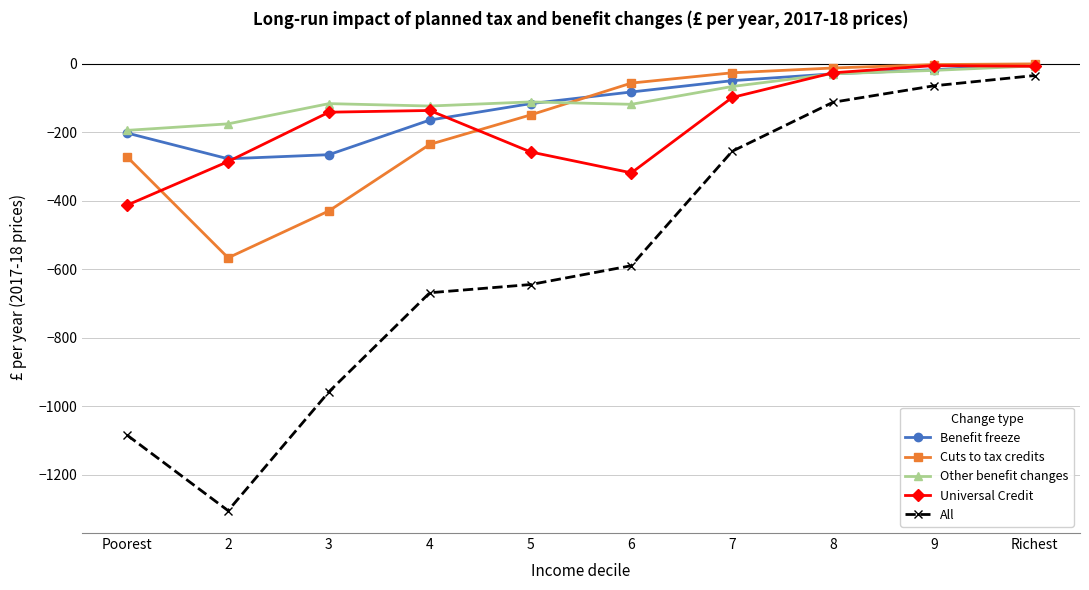

What position from the right is 3?

8